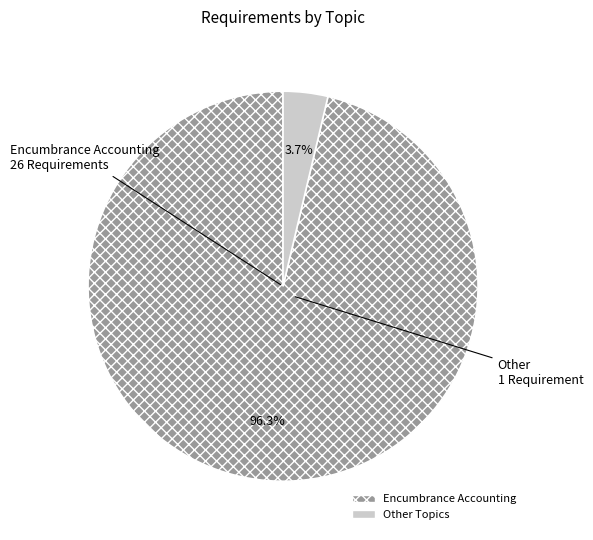

Does Other account for over 50% of the chart?

No